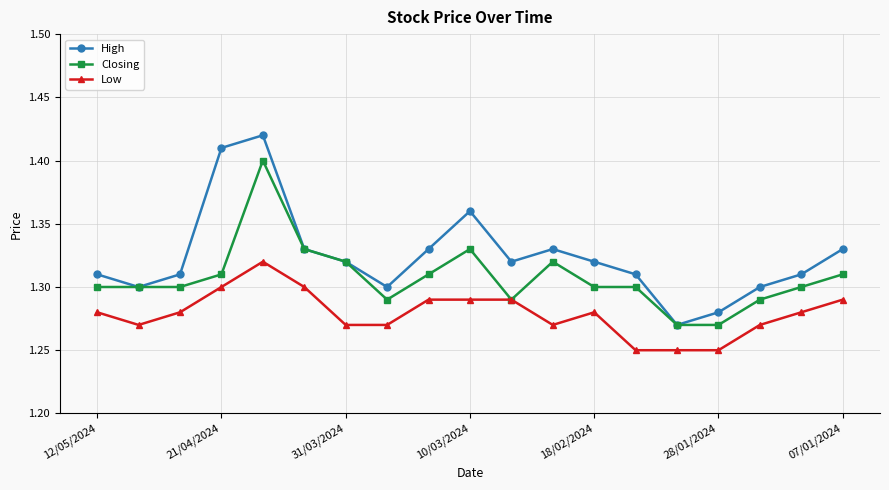

Which series has the widest spread of values?

High